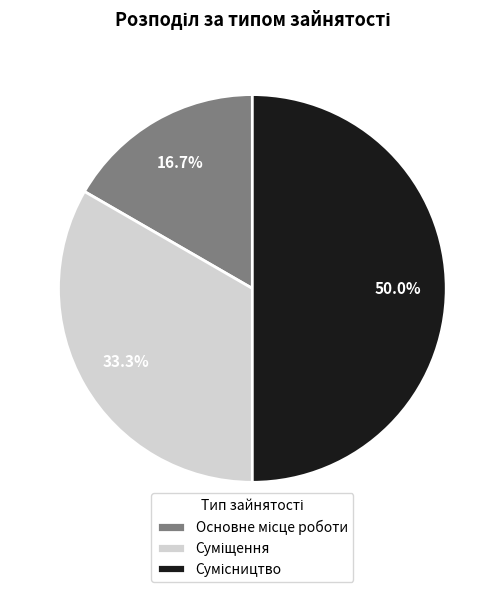

How many slices are in this pie chart?

3